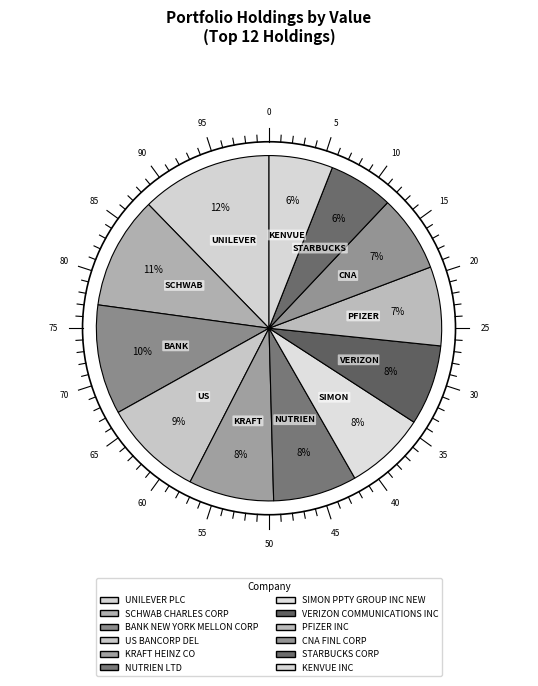

How many segments does this pie chart have?

12